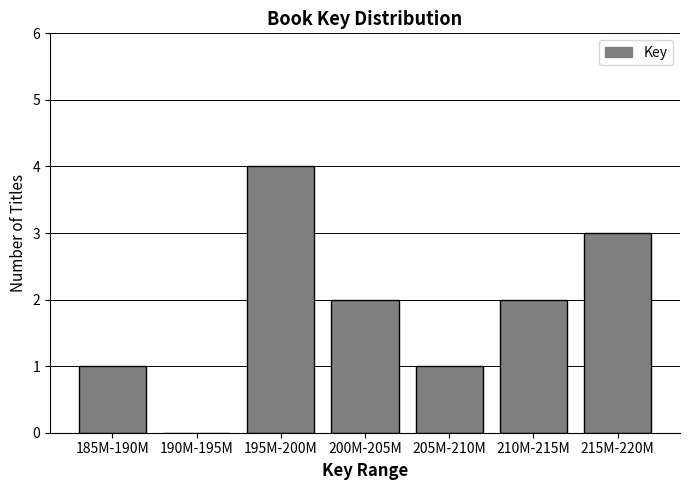

Reading right to left, what are all the values shown in this chart?

215M-220M=3	210M-215M=2	205M-210M=1	200M-205M=2	195M-200M=4	190M-195M=0	185M-190M=1